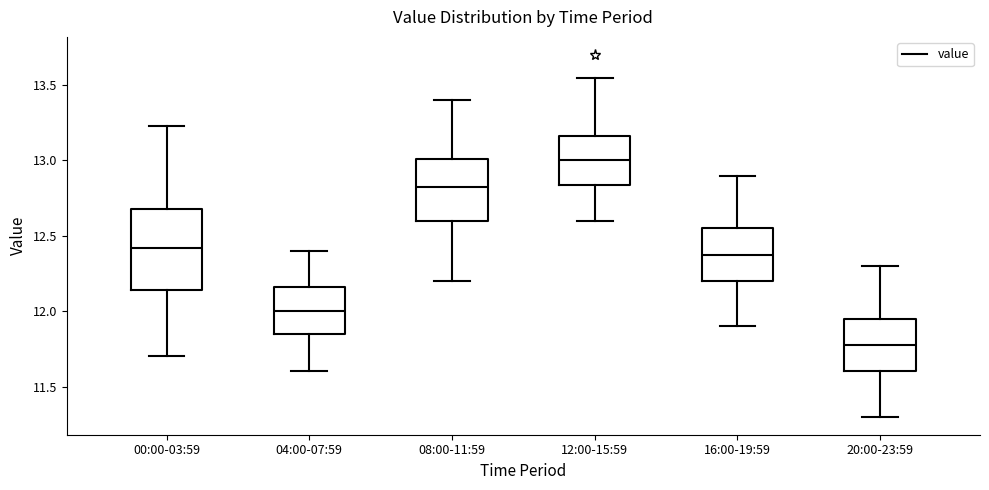

Reading left to right, transcribe this box plot: for each box, give where its median line is, the range the box spans, and where its two whiskers end, as read against the y-axis. The values are not printed on the chart, so give them approximately, as read against the axis.

00:00-03:59: median 12.40, box 12.15 to 12.70, whiskers 11.70 to 13.25
04:00-07:59: median 12.00, box 11.85 to 12.15, whiskers 11.60 to 12.40
08:00-11:59: median 12.85, box 12.60 to 13.00, whiskers 12.20 to 13.40
12:00-15:59: median 13.00, box 12.85 to 13.15, whiskers 12.60 to 13.55
16:00-19:59: median 12.40, box 12.20 to 12.55, whiskers 11.90 to 12.90
20:00-23:59: median 11.80, box 11.60 to 11.95, whiskers 11.30 to 12.30